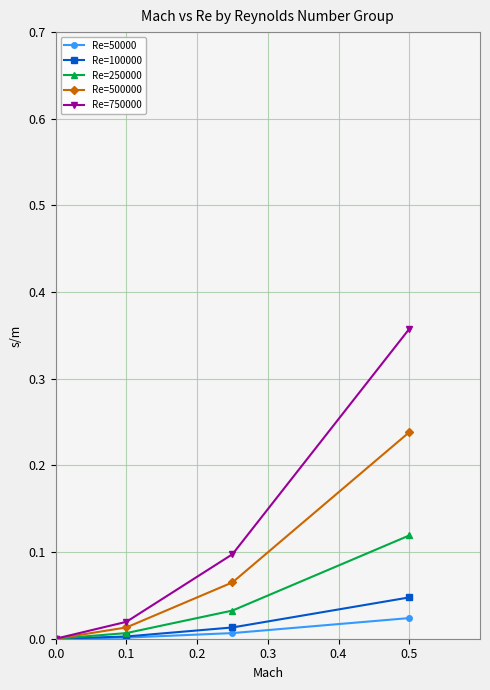

Which series has the largest range (max minus min)?

Re=750000